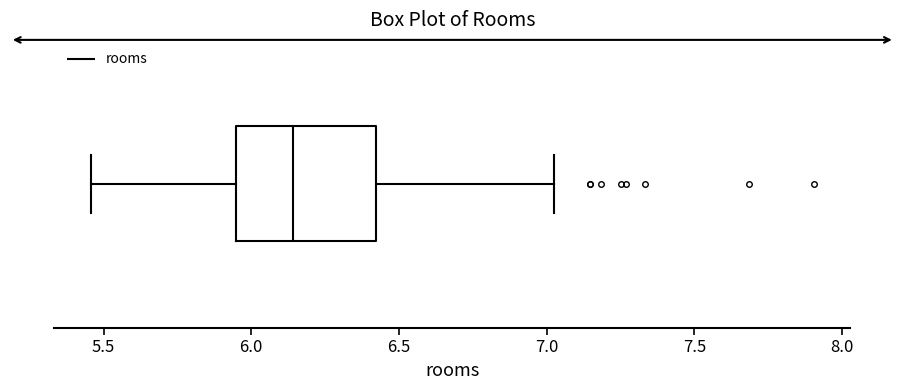

Transcribe this box plot: give where the median line is, the range the box spans, and where the two whiskers end, as read against the x-axis. The values are not printed on the chart, so give them approximately, as read against the axis.

median 6.15, box 5.95 to 6.40, whiskers 5.45 to 7.00